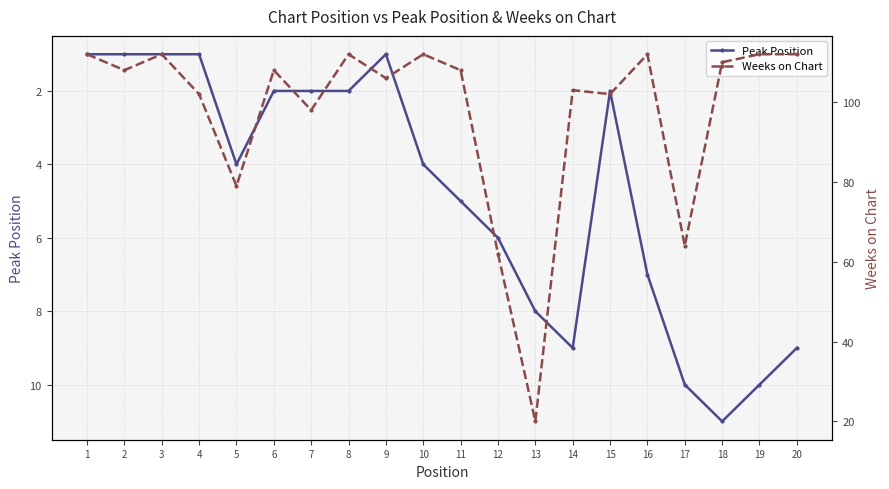

Rank the series by their average value, from highest to lowest.

Weeks on Chart, Peak Position